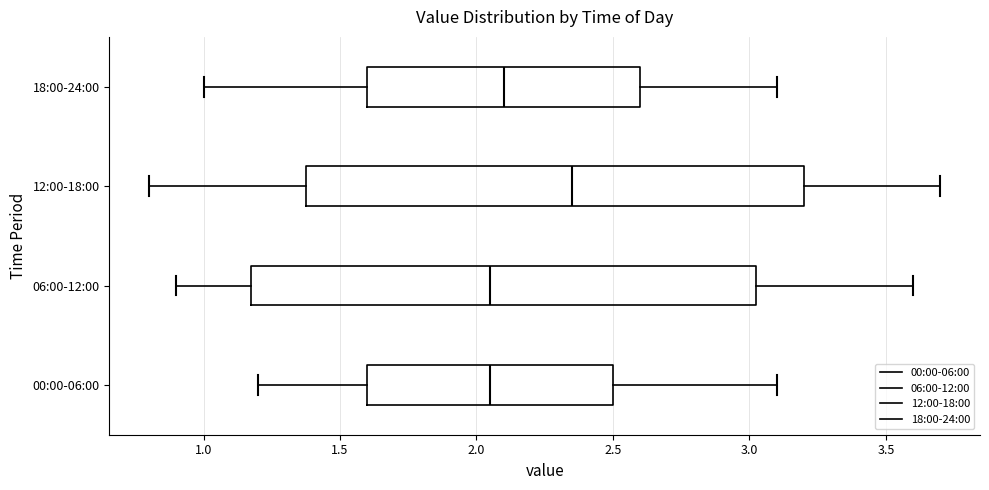

Where does the left whisker of the box for 06:00-12:00 end on the x-axis? The values are not printed on the chart, so give them approximately, as read against the axis.

0.90